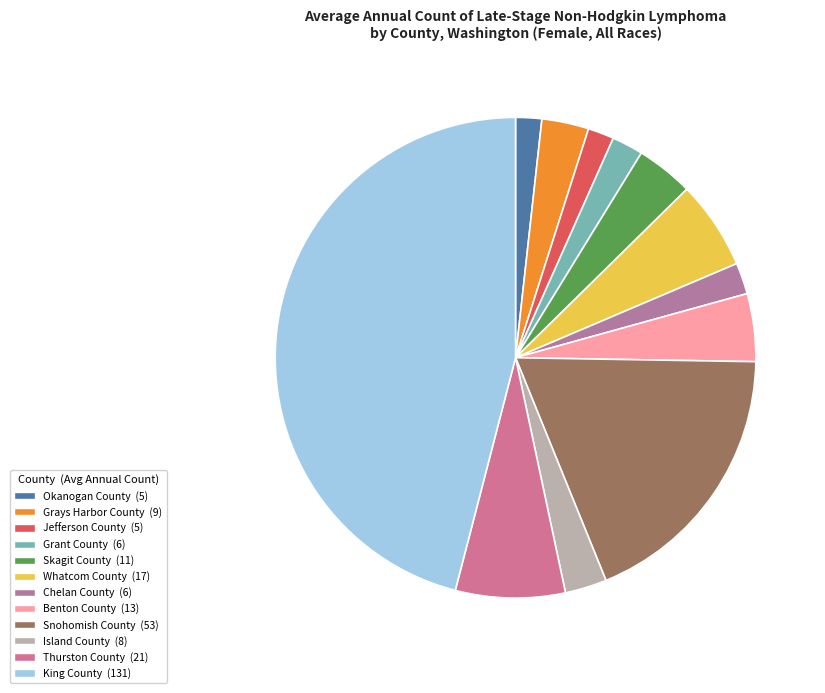

To the nearest percent, what portion does Skagit County represent?

4%